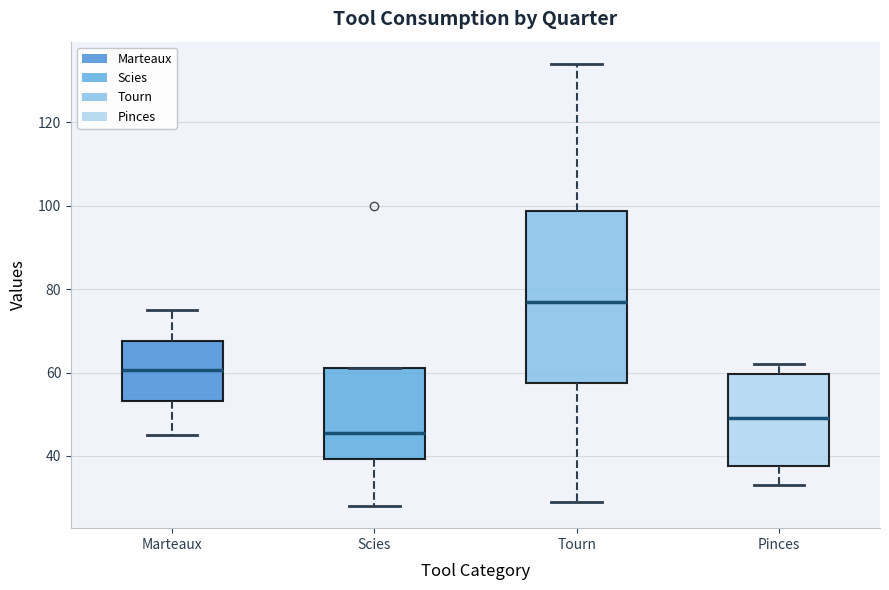

Reading left to right, read every box against the y-axis: the position of its median line, the range the box covers, and the ends of its whiskers. The values are not printed on the chart, so give them approximately, as read against the axis.

Marteaux: median 60, box 54 to 68, whiskers 46 to 76
Scies: median 46, box 40 to 62, whiskers 28 to 62
Tourn: median 78, box 58 to 98, whiskers 30 to 134
Pinces: median 50, box 38 to 60, whiskers 34 to 62